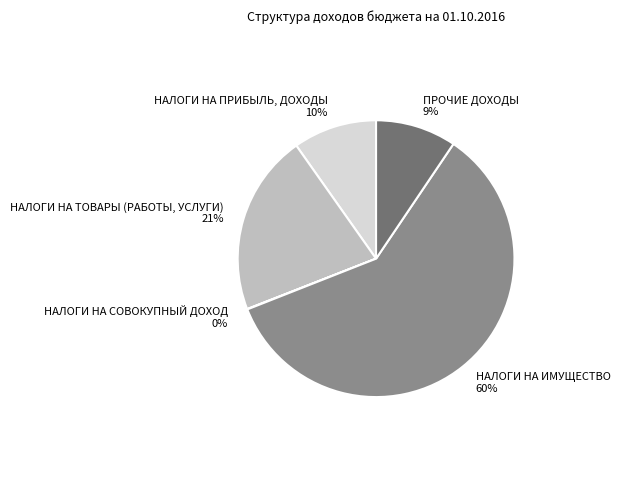

To the nearest percent, what is the difference between the largest and smallest slice percentages?

60%